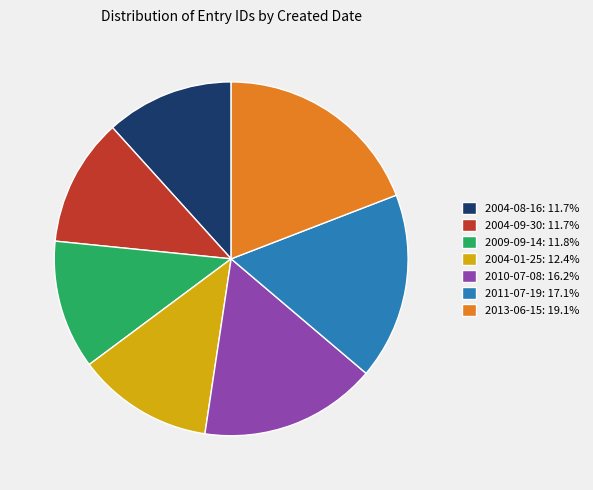

Is the sum of 2009-09-14: 11.8% and 2004-01-25: 12.4% greater than half?

No